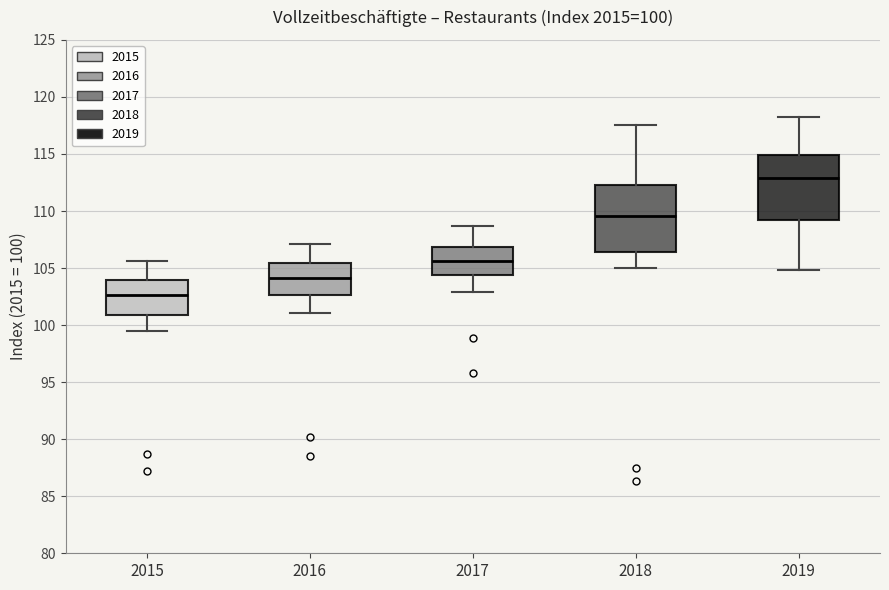

Which box has the highest median line?

2019